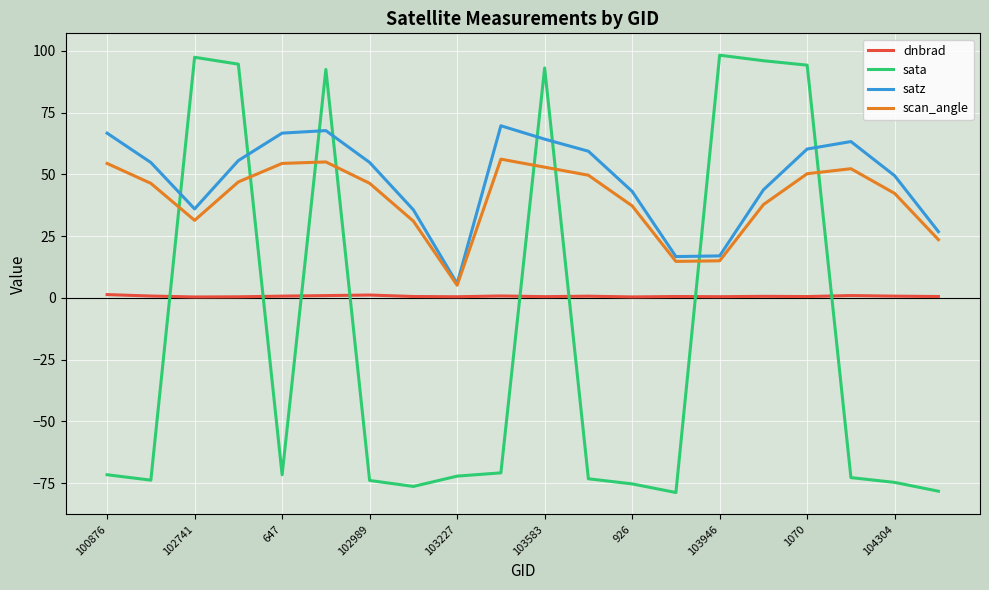

What is the minimum value for sata?

-78.9